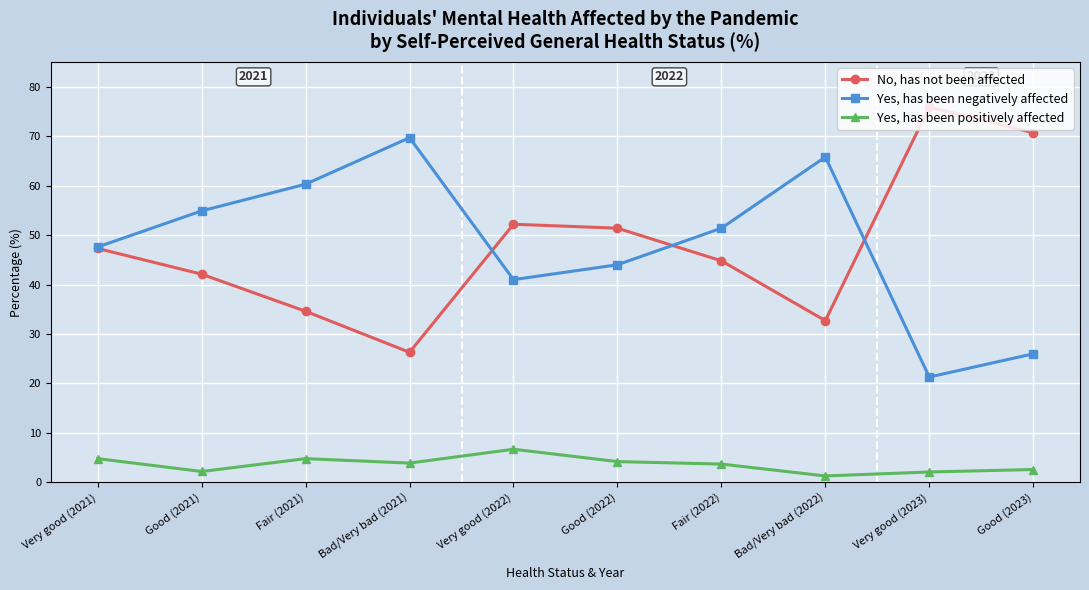

What is the total value across all series at Fair (2021)?

99.7